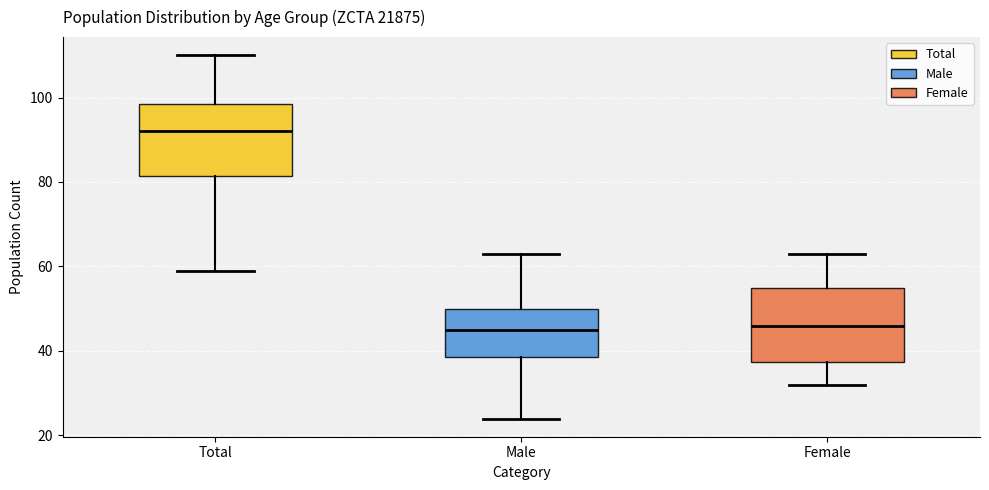

Reading left to right, read every box against the y-axis: the position of its median line, the range the box covers, and the ends of its whiskers. The values are not printed on the chart, so give them approximately, as read against the axis.

Total: median 92, box 82 to 98, whiskers 60 to 110
Male: median 46, box 38 to 50, whiskers 24 to 64
Female: median 46, box 38 to 56, whiskers 32 to 64